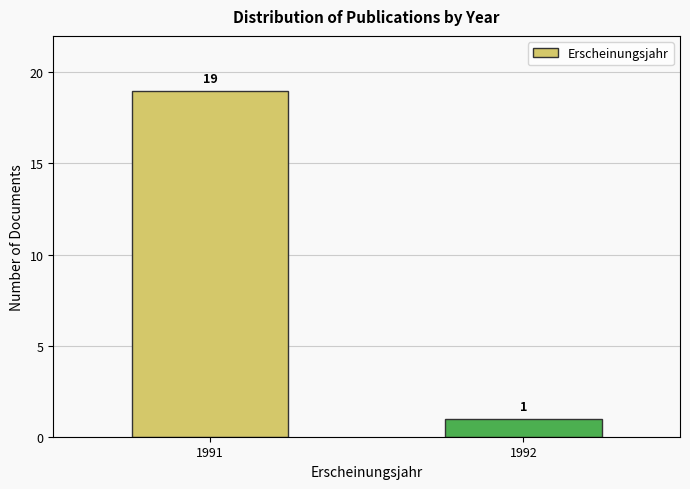

Reading left to right, extract all data points from this chart.

19	1